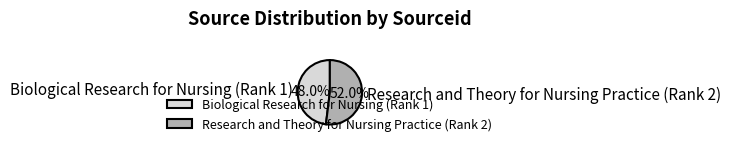

Is the sum of Research and Theory for Nursing Practice (Rank 2) and Biological Research for Nursing (Rank 1) greater than half?

Yes